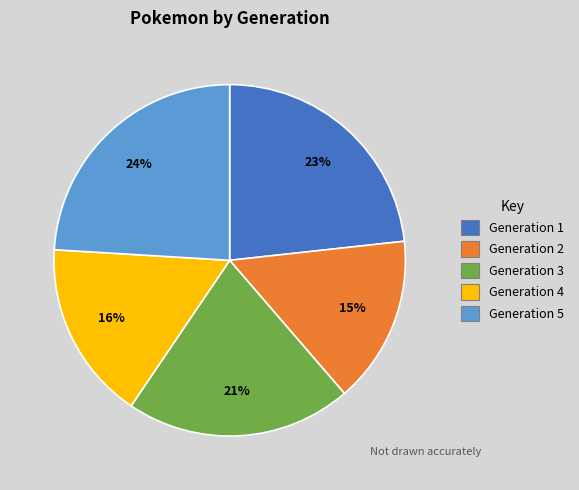

Combined, do Generation 1 and Generation 3 account for over 50%?

No